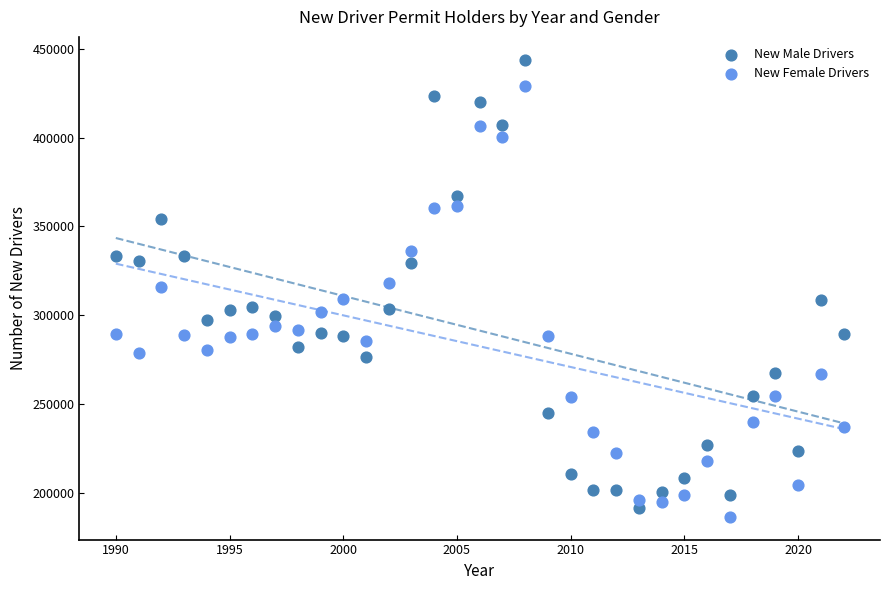

Which series has the widest spread of Y values?

New Male Drivers